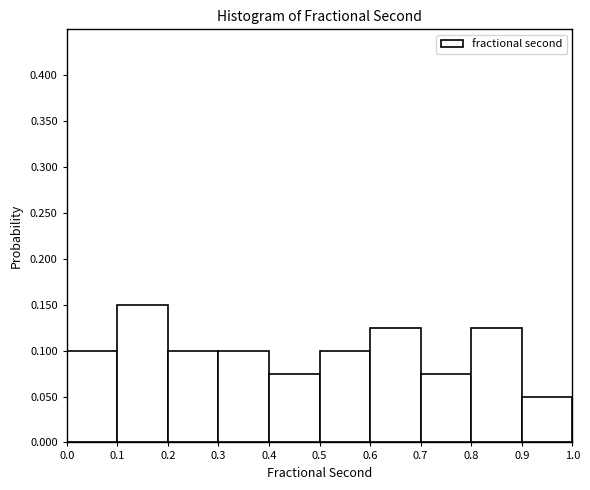

Reading left to right, list every bar in this chart as the range it spans on the x-axis followed by its height. The values are not printed on the chart, so give them approximately, as read against the axis.

0.0 to 0.1: 0.100
0.1 to 0.2: 0.150
0.2 to 0.3: 0.100
0.3 to 0.4: 0.100
0.4 to 0.5: 0.075
0.5 to 0.6: 0.100
0.6 to 0.7: 0.125
0.7 to 0.8: 0.075
0.8 to 0.9: 0.125
0.9 to 1.0: 0.050